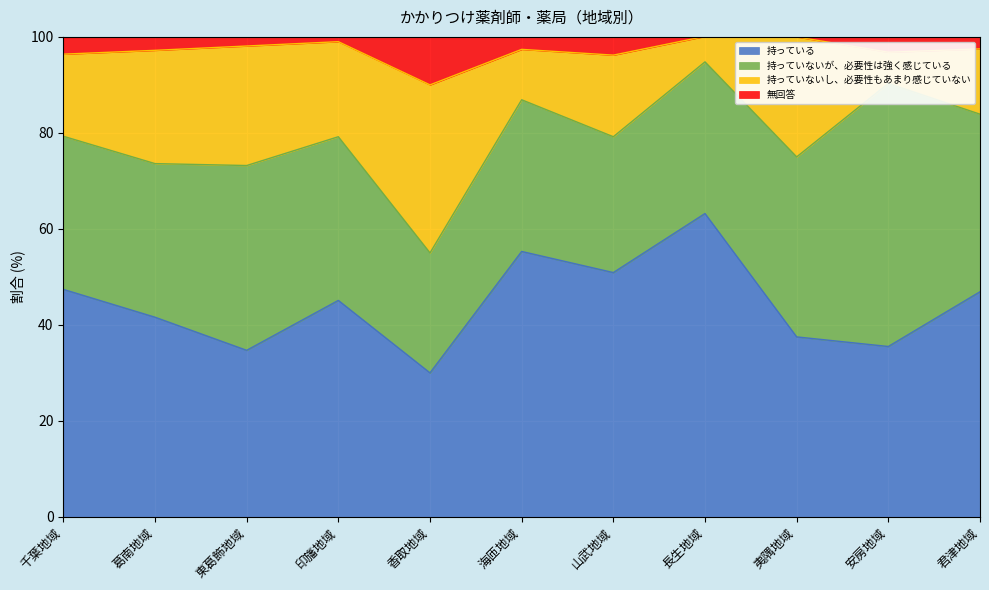

What is the label of the 2nd point from the left?

葛南地域